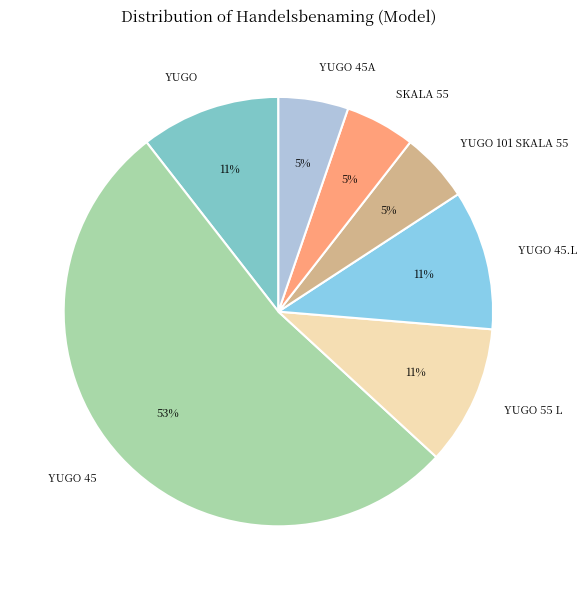

The SKALA 55 slice represents 5% of the pie. True or false?

True